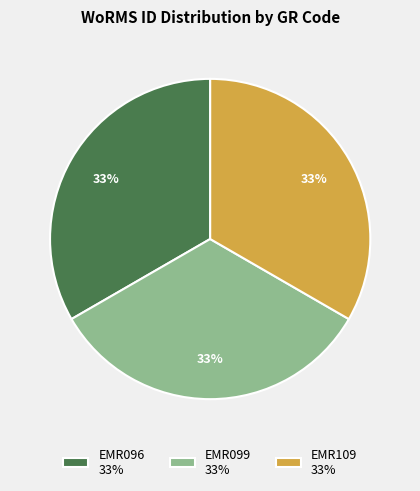

What percentage is the EMR109 slice, to the nearest percent?

33%